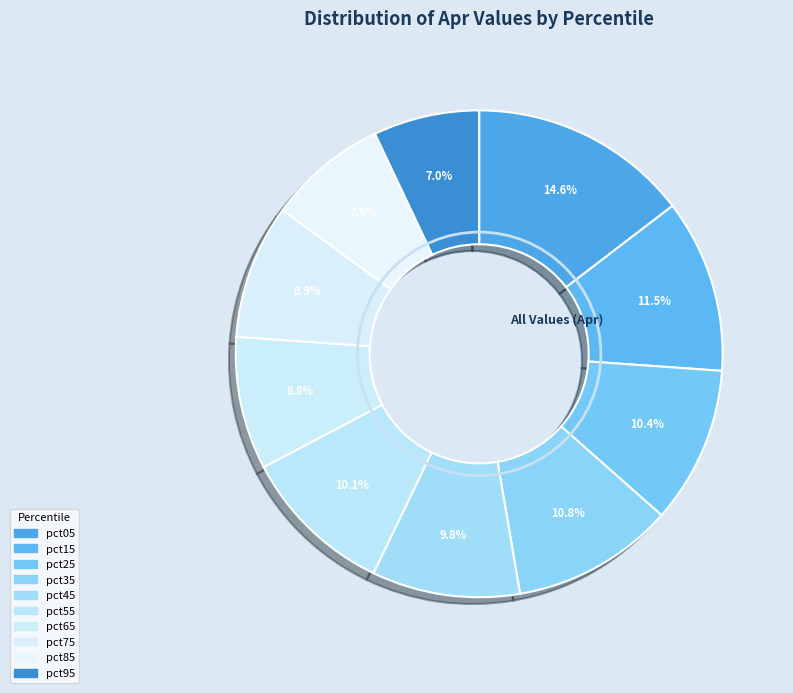

To the nearest percent, what is the difference between the largest and smallest slice percentages?

8%